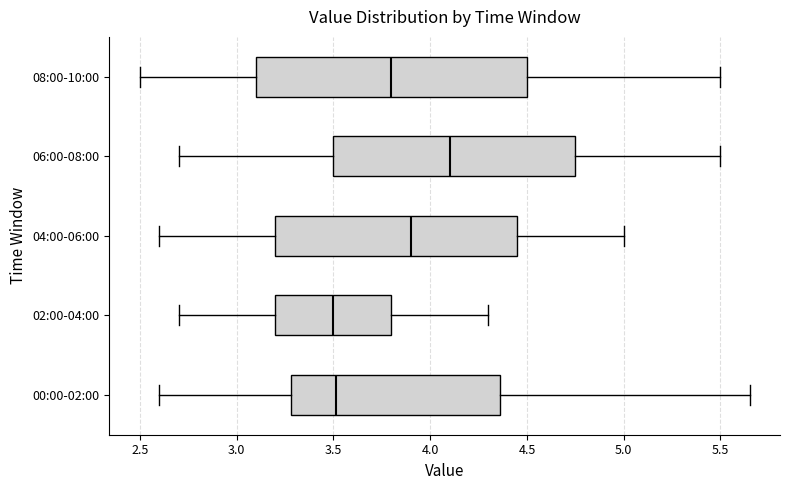

Comparing the boxes themselves (not the whiskers), which one is the widest?

08:00-10:00